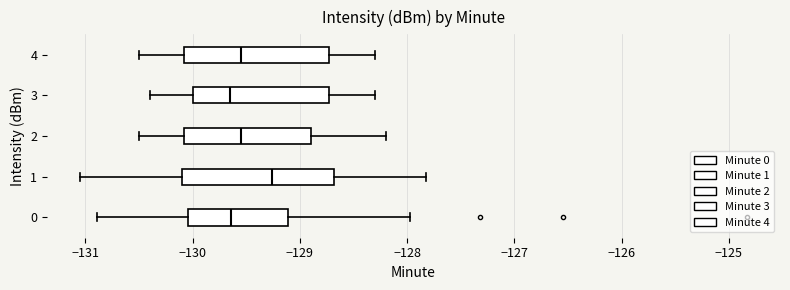

Reading bottom to top, transcribe this box plot: for each box, give where its median line is, the range the box spans, and where its two whiskers end, as read against the x-axis. The values are not printed on the chart, so give them approximately, as read against the axis.

0: median -129.6, box -130.0 to -129.1, whiskers -130.9 to -128.0
1: median -129.3, box -130.1 to -128.7, whiskers -131.0 to -127.8
2: median -129.5, box -130.1 to -128.9, whiskers -130.5 to -128.2
3: median -129.6, box -130.0 to -128.7, whiskers -130.4 to -128.3
4: median -129.5, box -130.1 to -128.7, whiskers -130.5 to -128.3